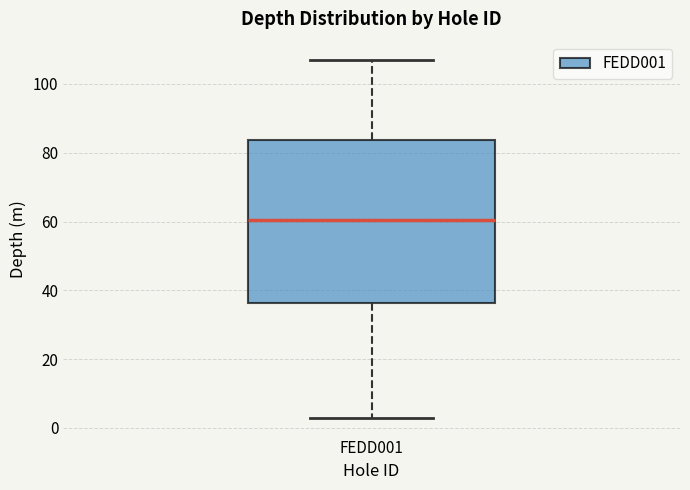

Read this box plot against the y-axis: the position of the median line, the range covered by the box, and the ends of both whiskers. The values are not printed on the chart, so give them approximately, as read against the axis.

median 60, box 36 to 84, whiskers 4 to 108